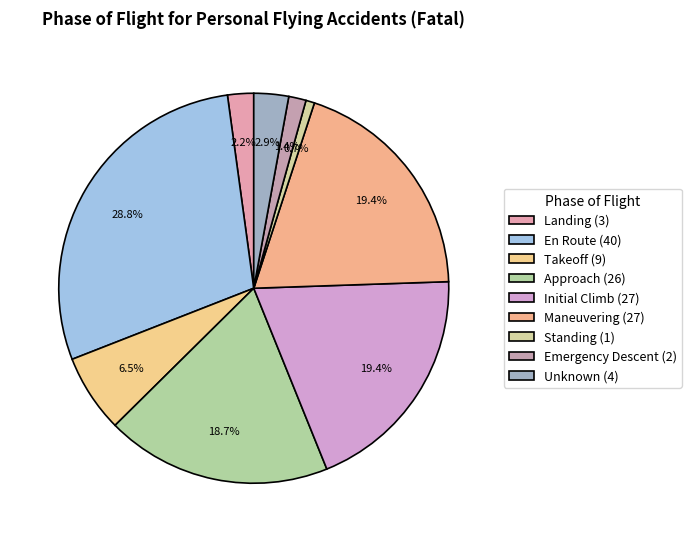

Count the number of slices in the pie.

9